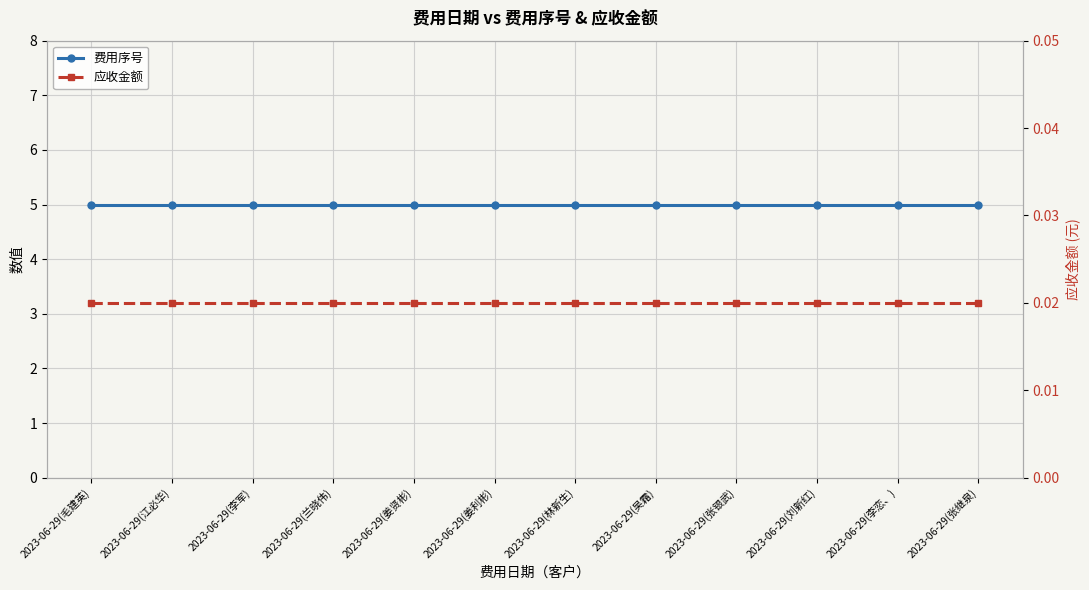

Is it true that 费用序号 equals 7.0 at 2023-06-29(姜贤彬)?

False